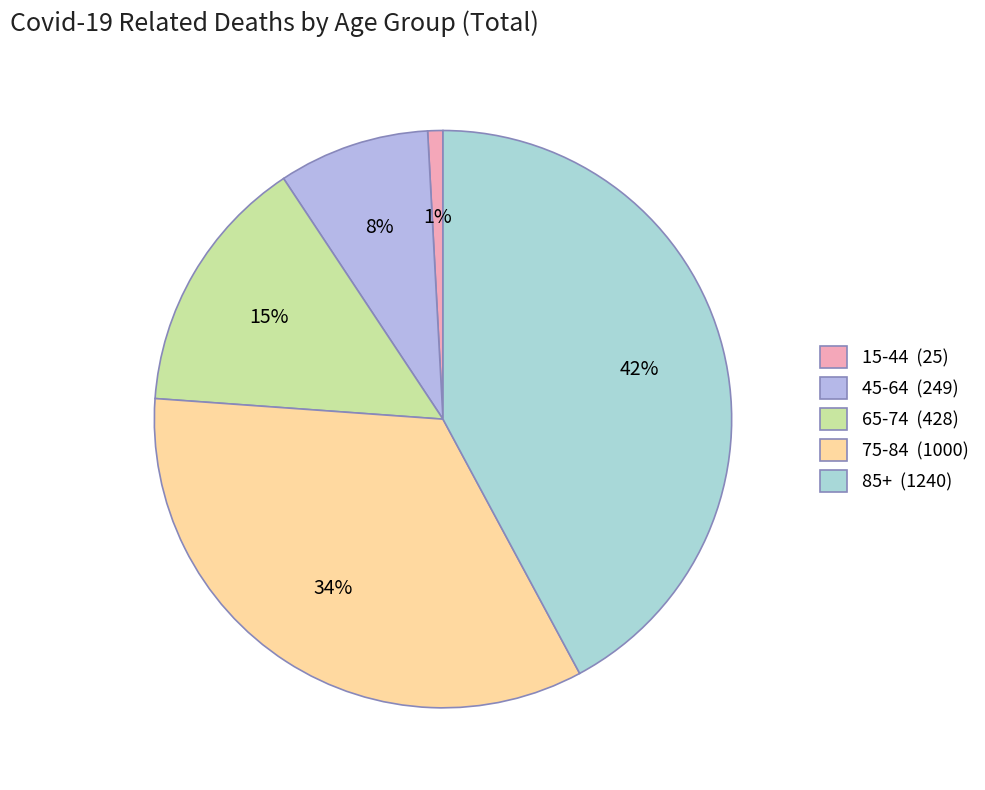

Do 85+ and 75-84 together represent more than half of the pie?

Yes